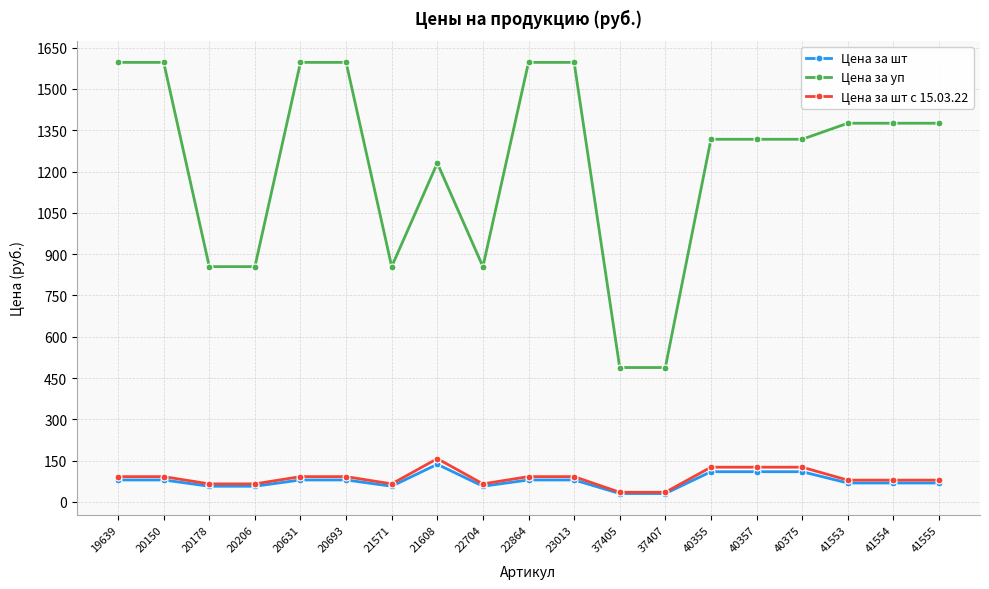

Where does the Цена за шт series first go above 79?

19639